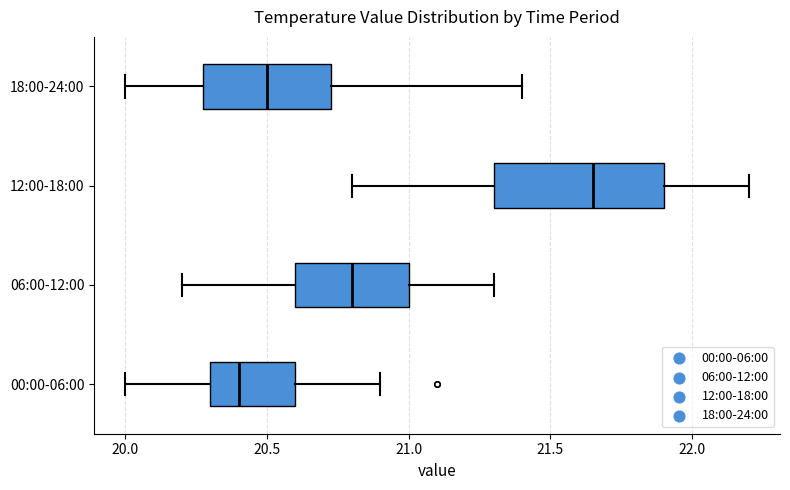

Which box has the furthest to the left median line?

00:00-06:00